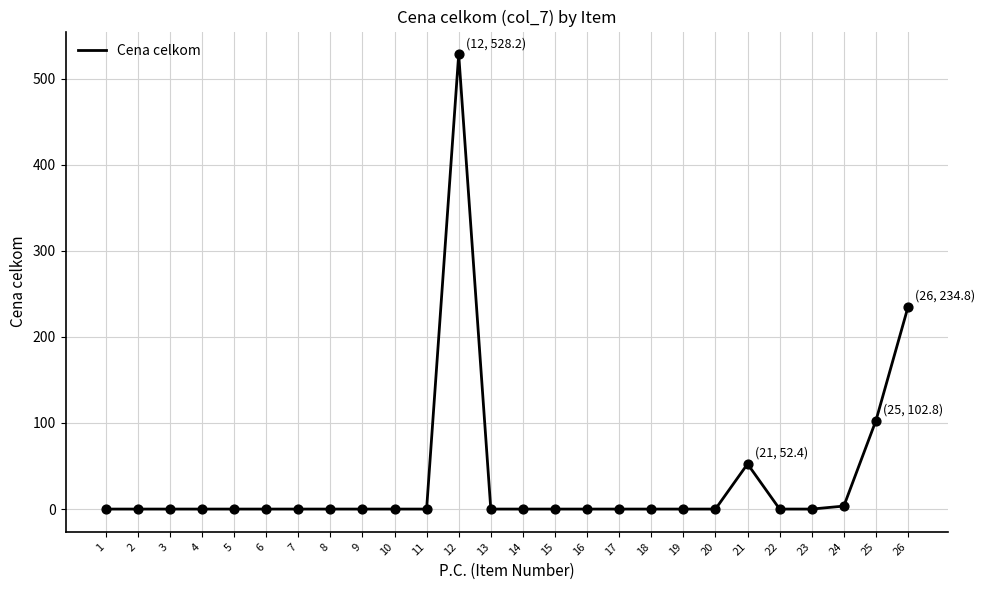

Between 25 and 5, which is larger?

25